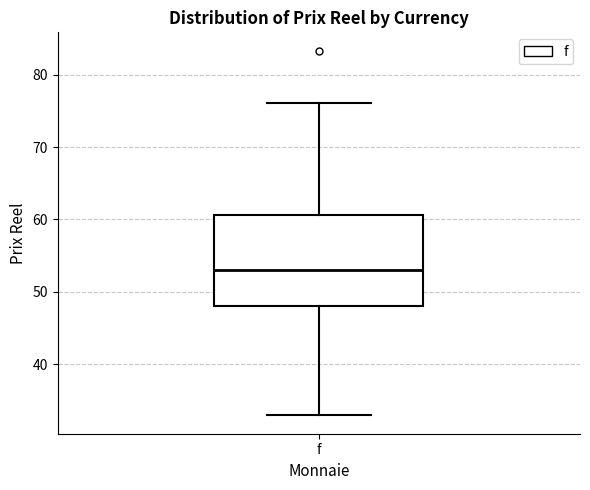

Where does the lower whisker of the box for f end on the y-axis? The values are not printed on the chart, so give them approximately, as read against the axis.

33